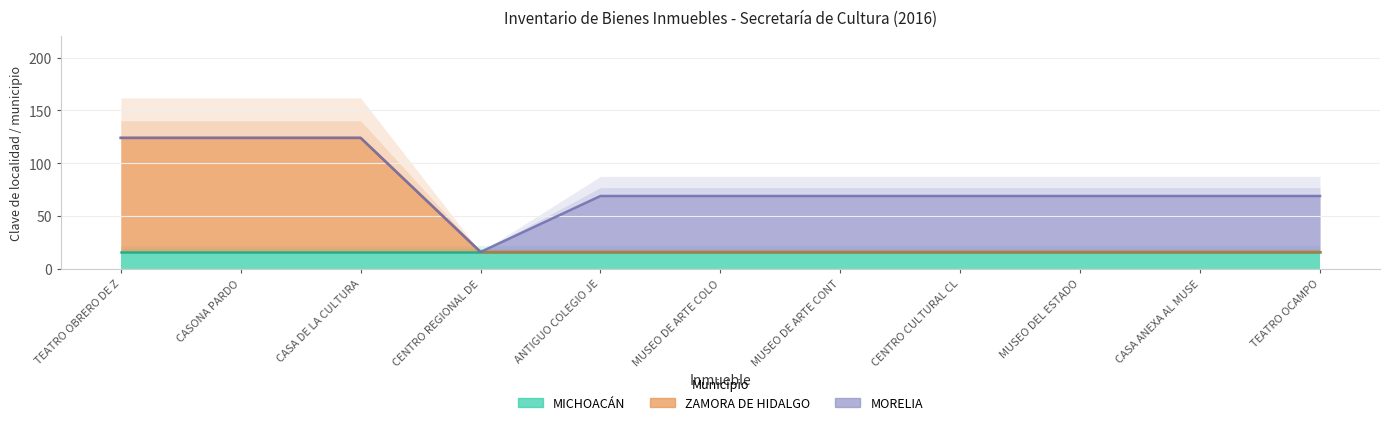

How many times do MICHOACÁN and MORELIA cross each other?

1